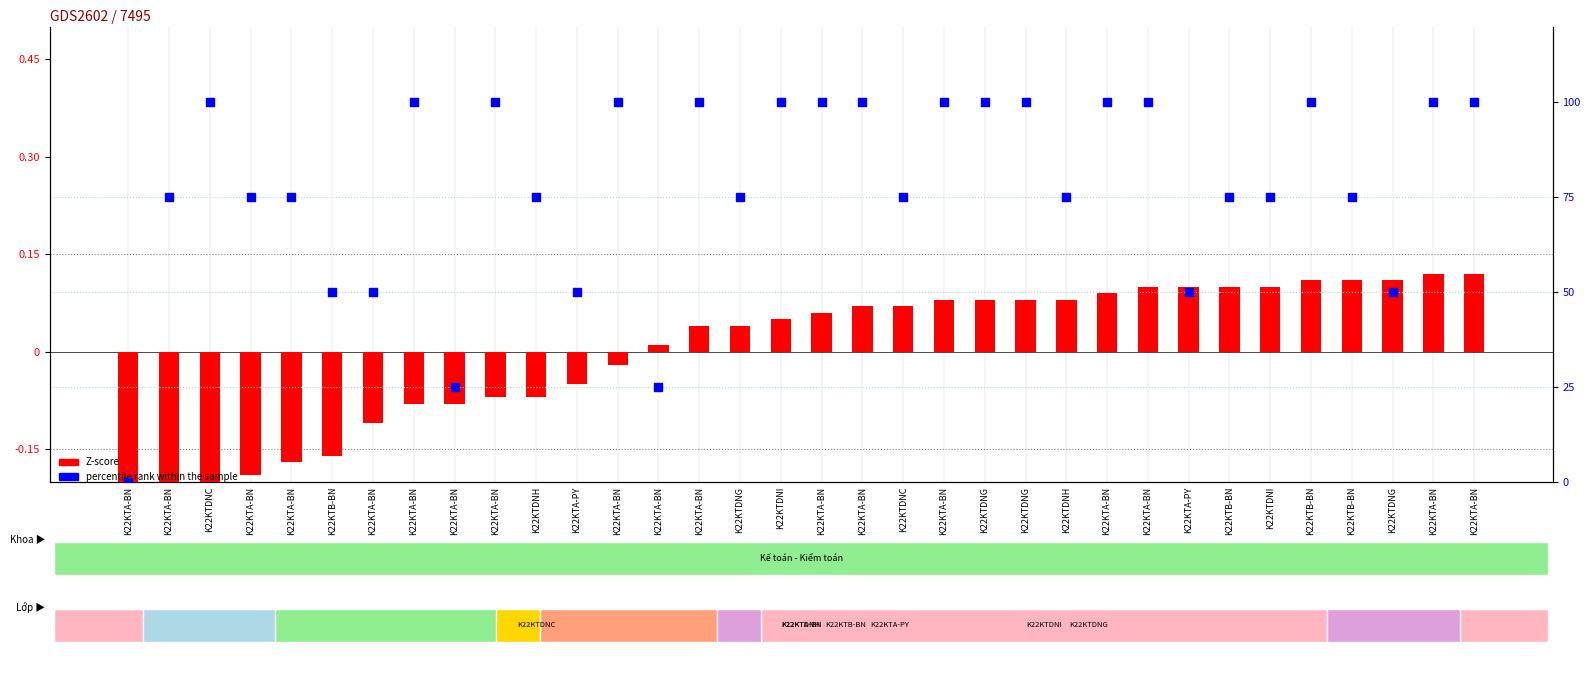

What is the total value across all series at K22KTDNH?

74.9